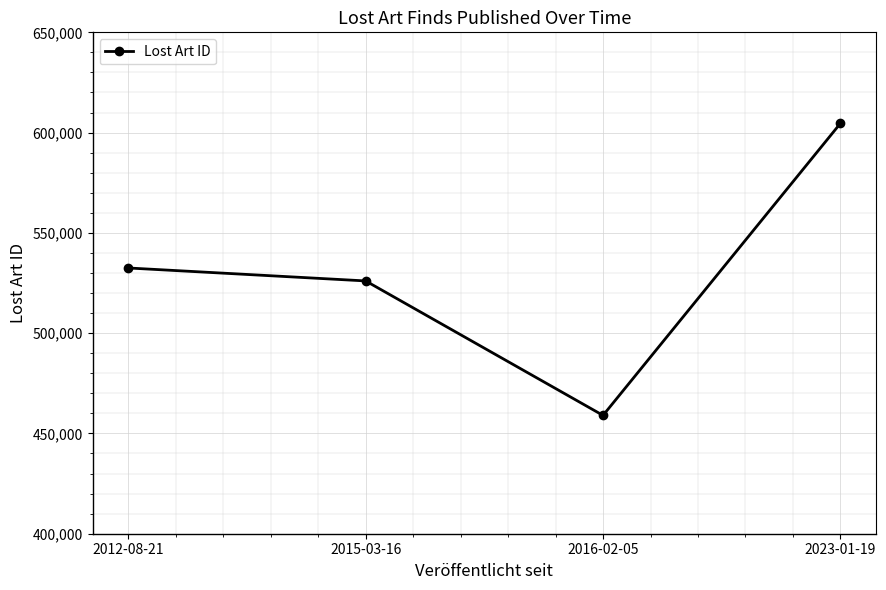

What is the sum of all values?

2122161